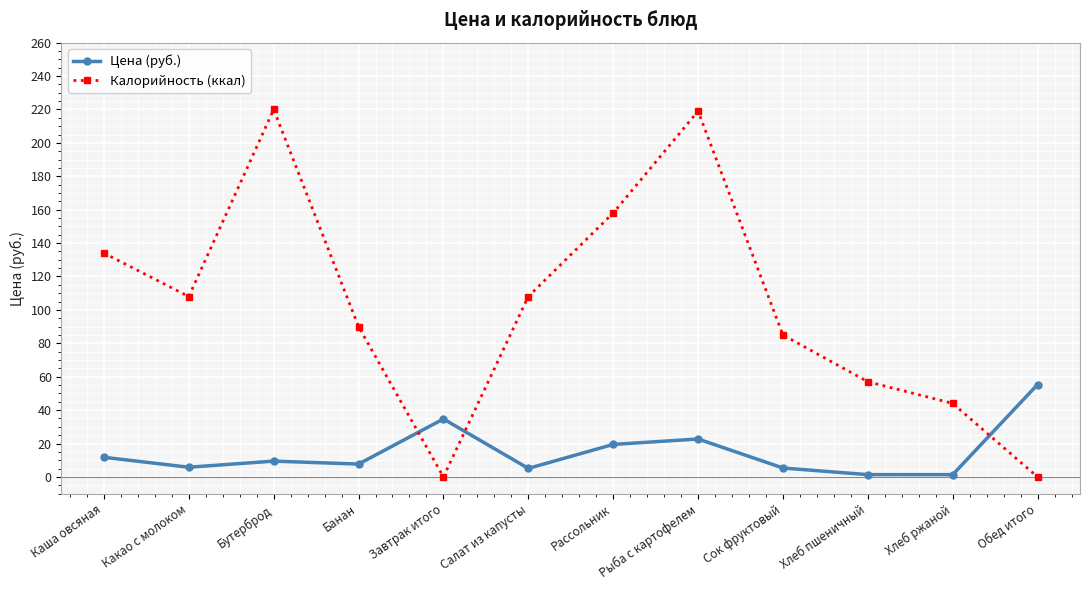

At which label is Цена (руб.) closest to 28?

Рыба с картофелем